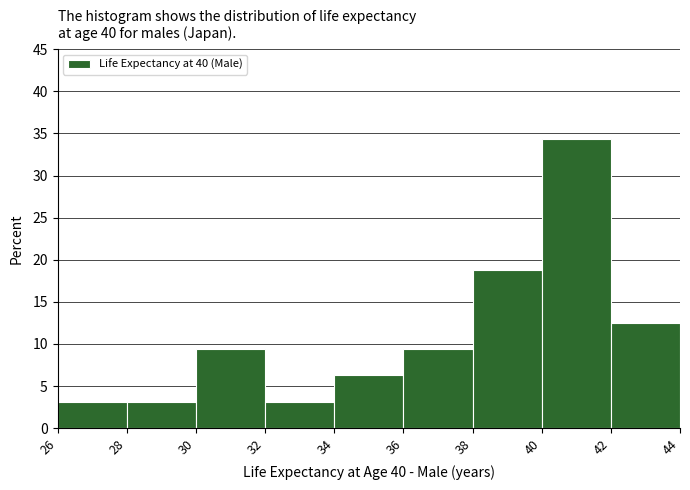

Reading left to right, transcribe this chart: for each bar, give the range it covers on the x-axis and its height. The values are not printed on the chart, so give them approximately, as read against the axis.

26 to 28: 3.0
28 to 30: 3.0
30 to 32: 9.5
32 to 34: 3.0
34 to 36: 6.5
36 to 38: 9.5
38 to 40: 19.0
40 to 42: 34.5
42 to 44: 12.5